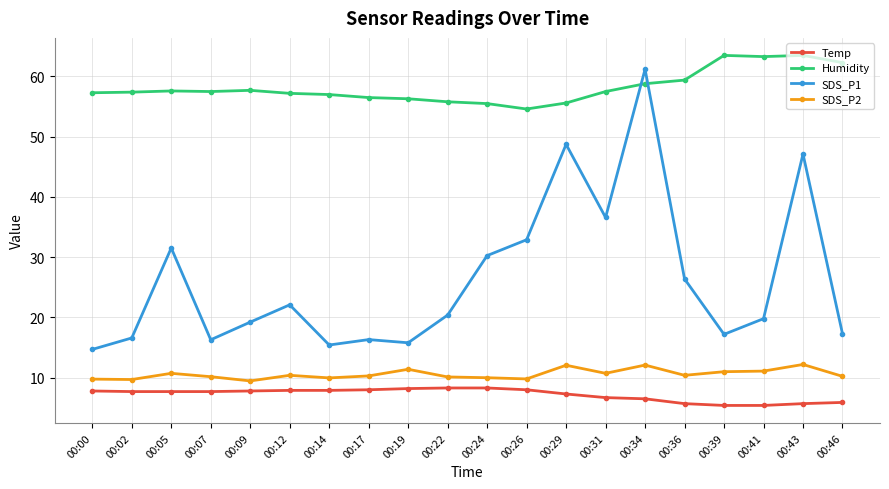

What is the value of the SDS_P1 point at the 13th from the left?

48.7